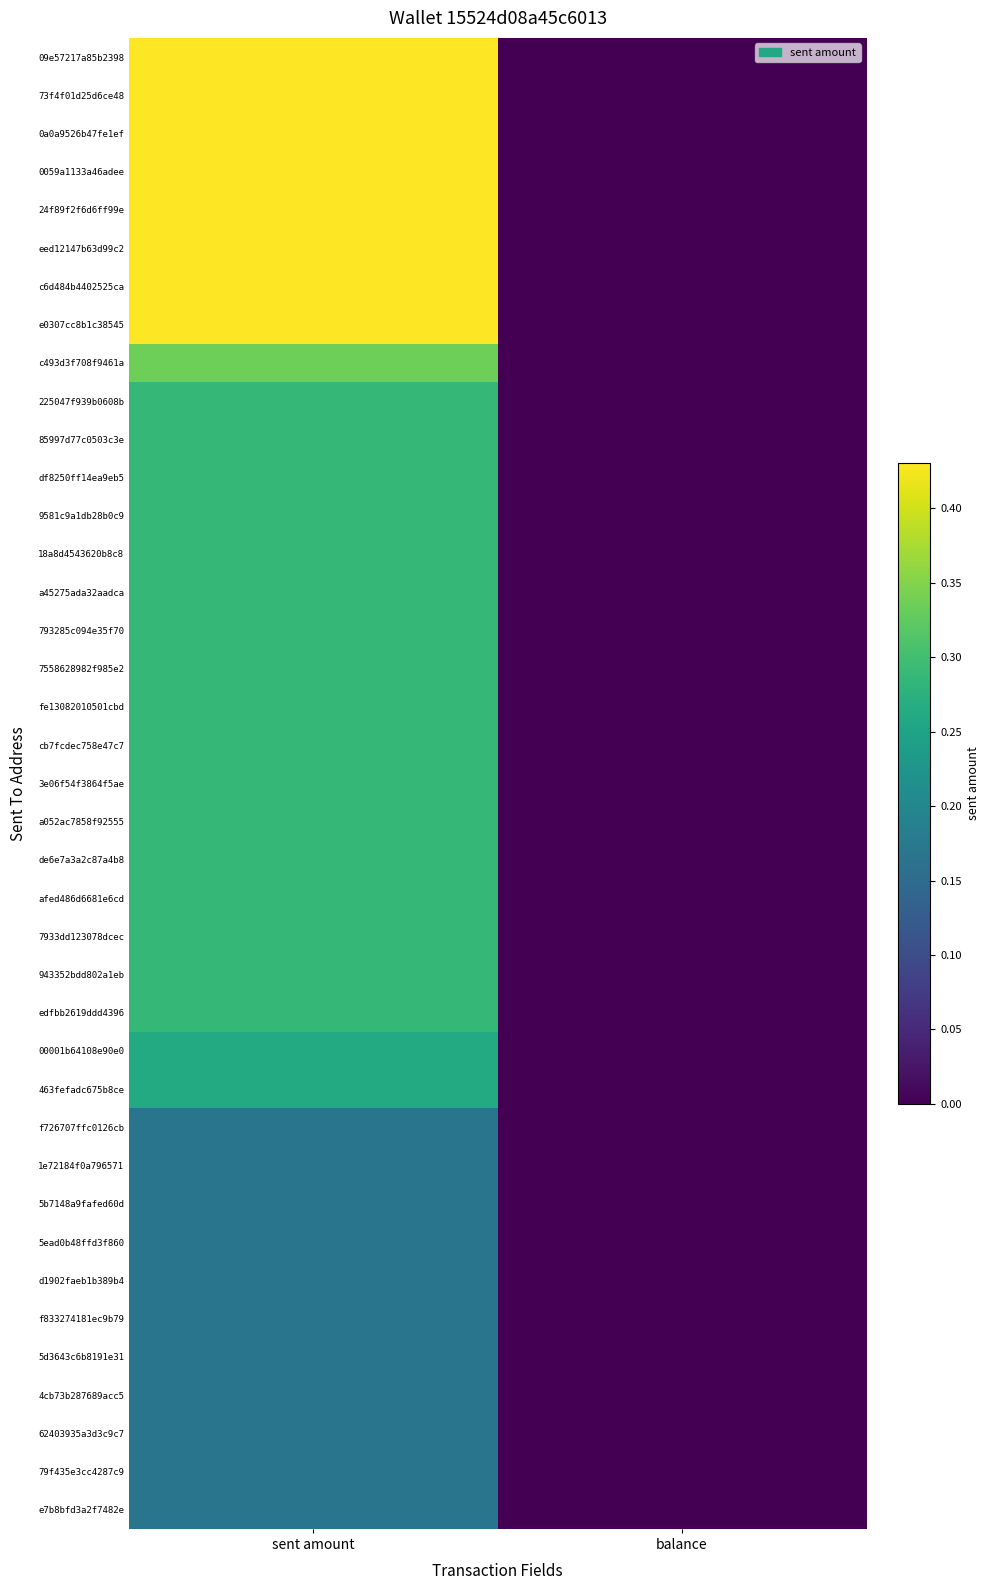

How many series are shown in this chart?

39